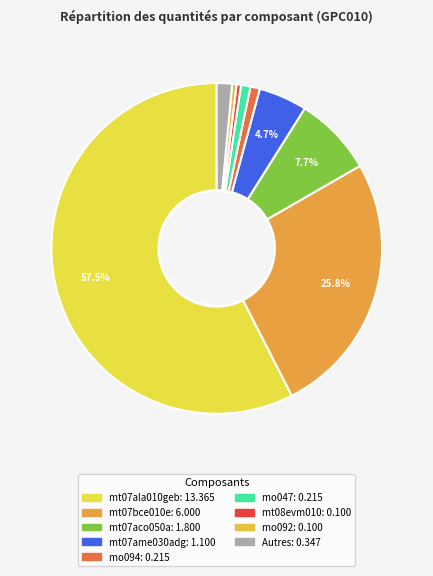

Count the number of slices in the pie.

9